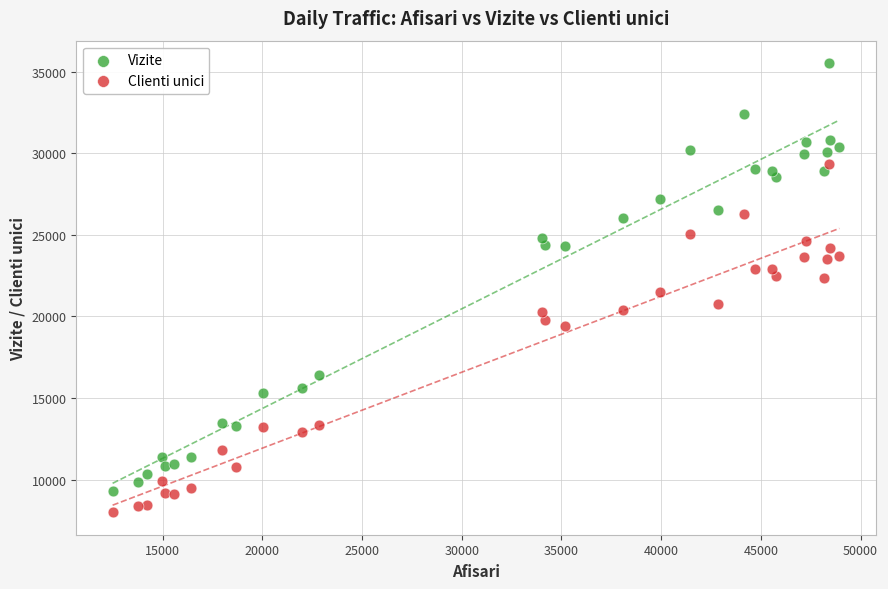

What are all the series names shown in the legend?

Vizite, Clienti unici